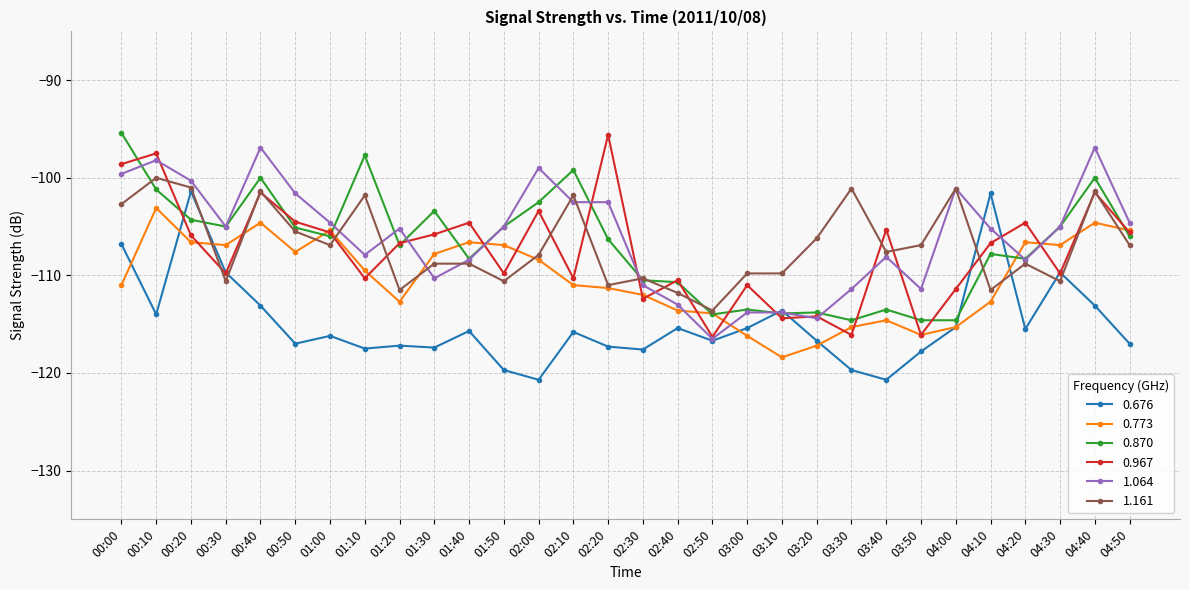

How many categories are shown in the chart?

30